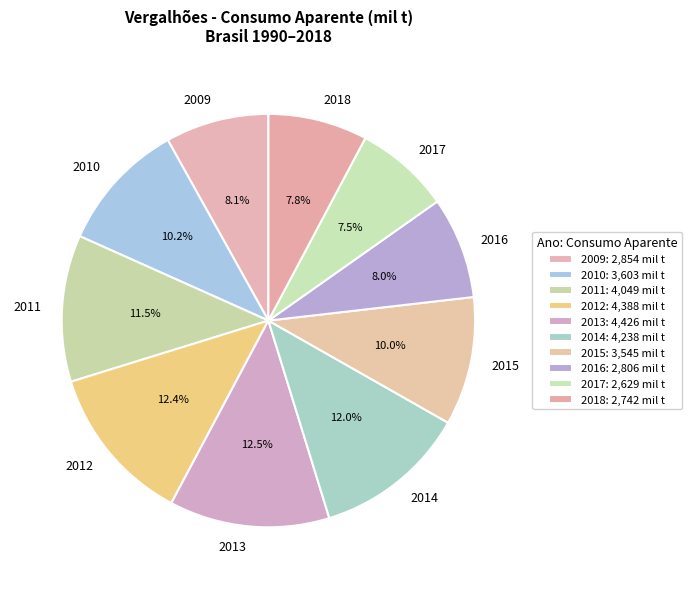

What percentage is the 2012 slice, to the nearest percent?

12%